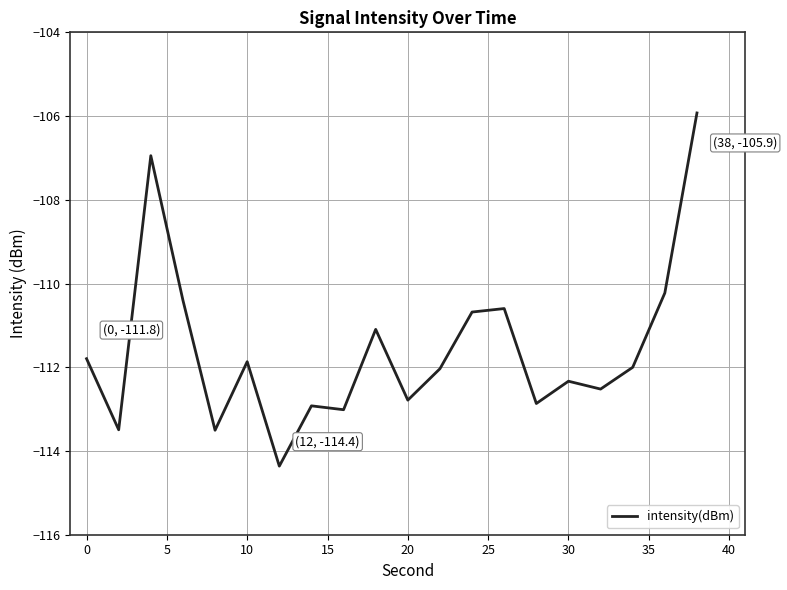

What is the maximum value shown in the chart?

-105.9